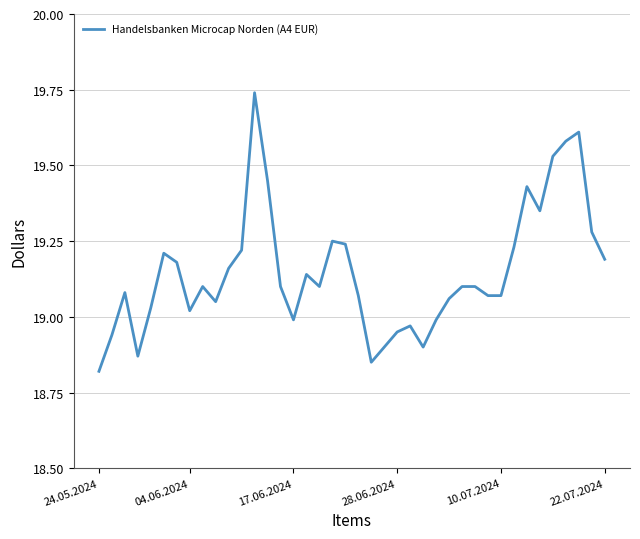

What is the difference between the maximum and minimum values?

0.9